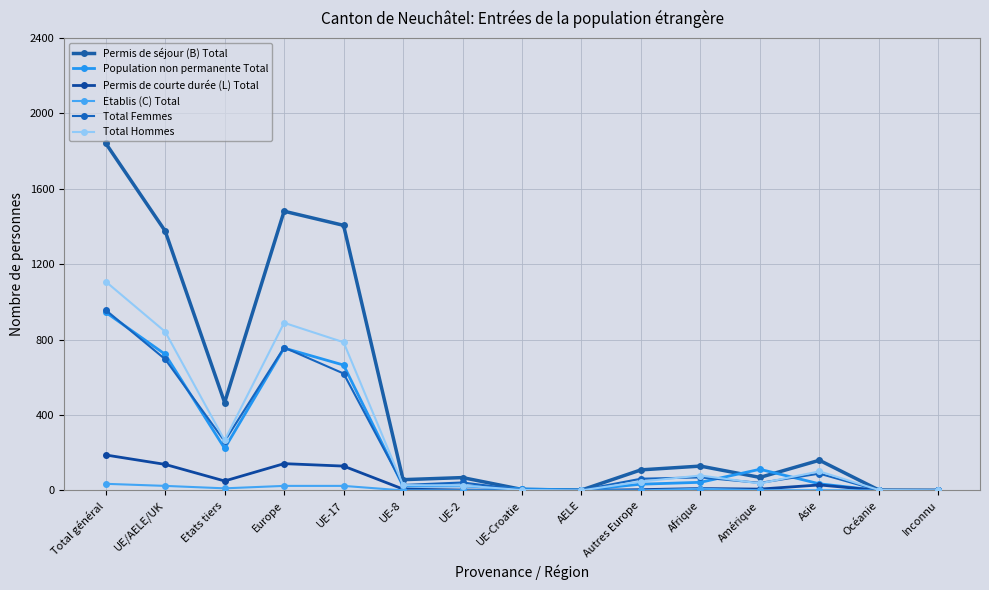

The value of Permis de séjour (B) Total at UE-Croatie is 1. True or false?

False